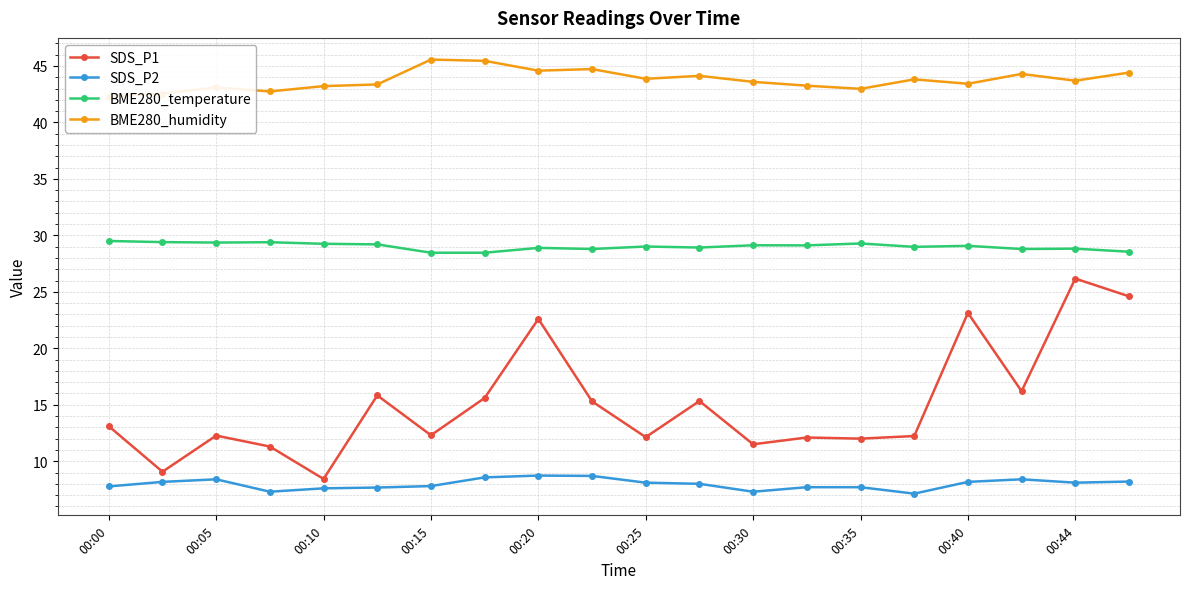

Rank the series at 11 from lowest to highest value.

SDS_P2, SDS_P1, BME280_temperature, BME280_humidity